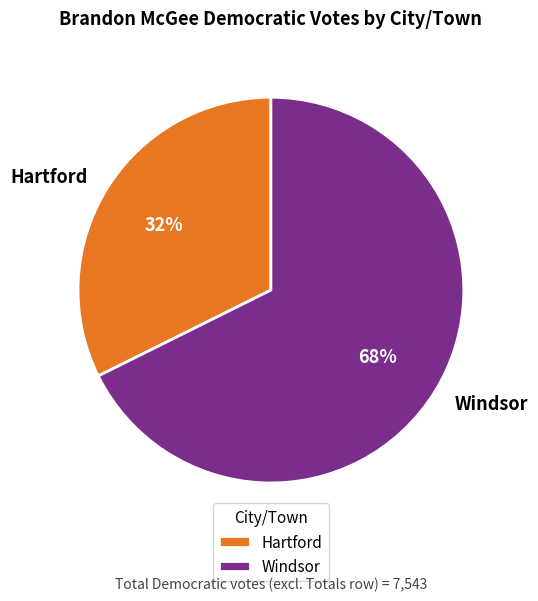

Do Windsor and Hartford together represent more than half of the pie?

Yes